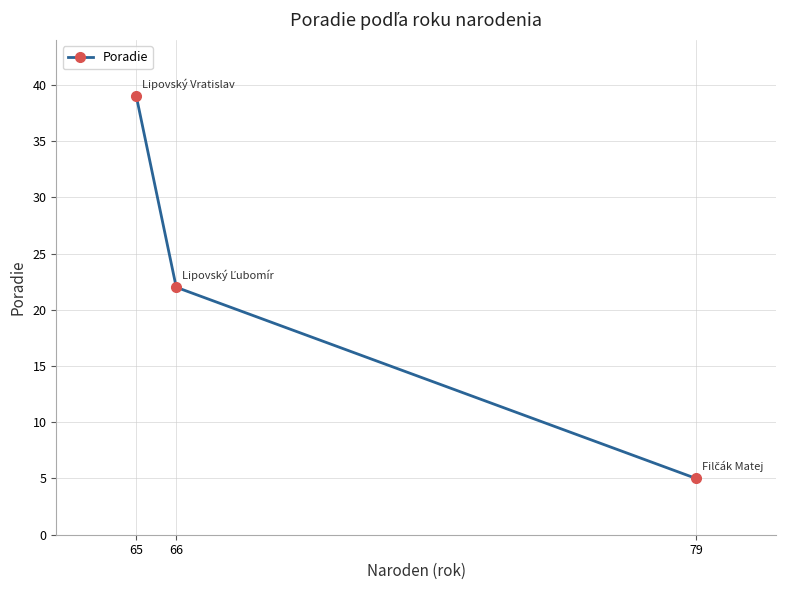

List the labels in order of value, smallest first.

79, 66, 65